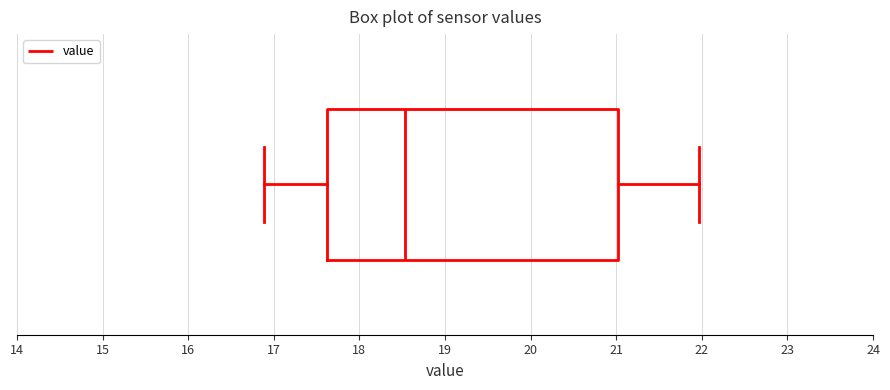

Where does the right whisker of the box end on the x-axis? The values are not printed on the chart, so give them approximately, as read against the axis.

22.0